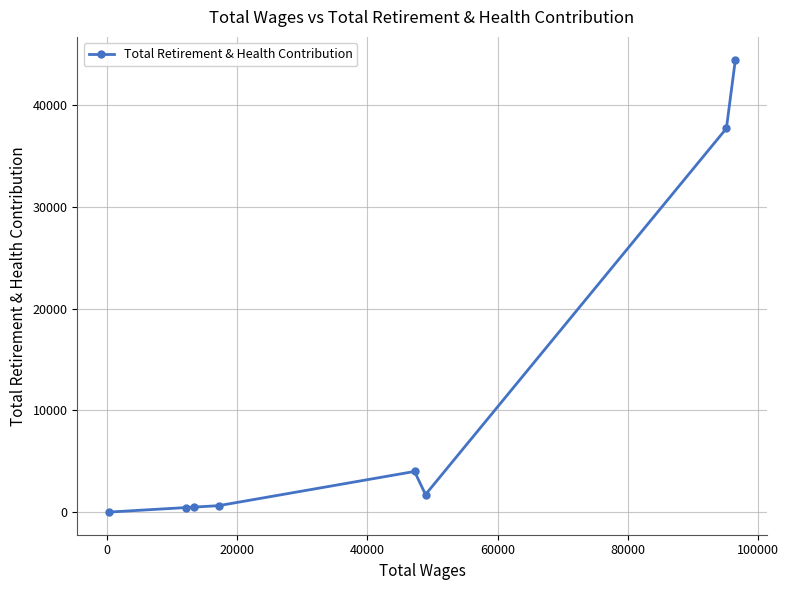

What is the greatest value displayed?

44511